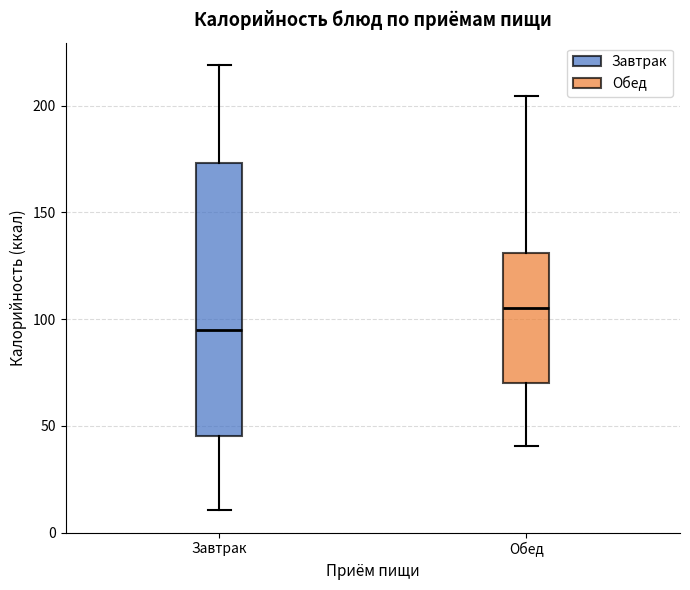

Which box's median line is the highest?

Обед